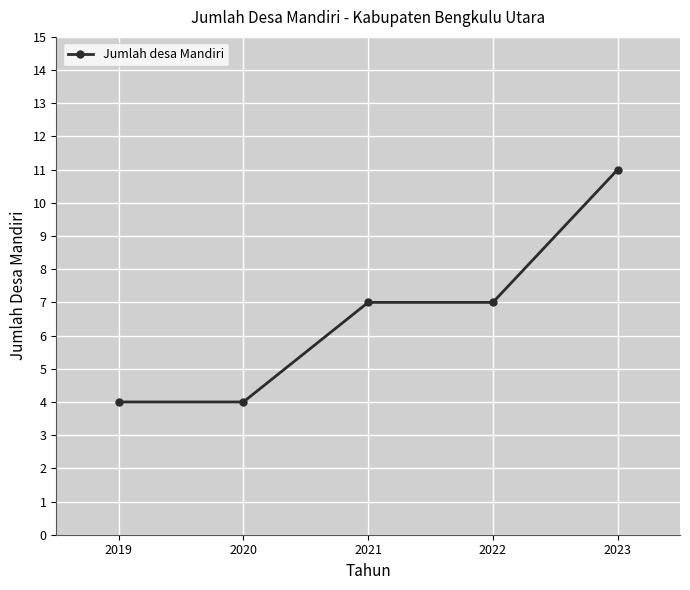

True or false: the data has more than 1 interior local peaks.

False